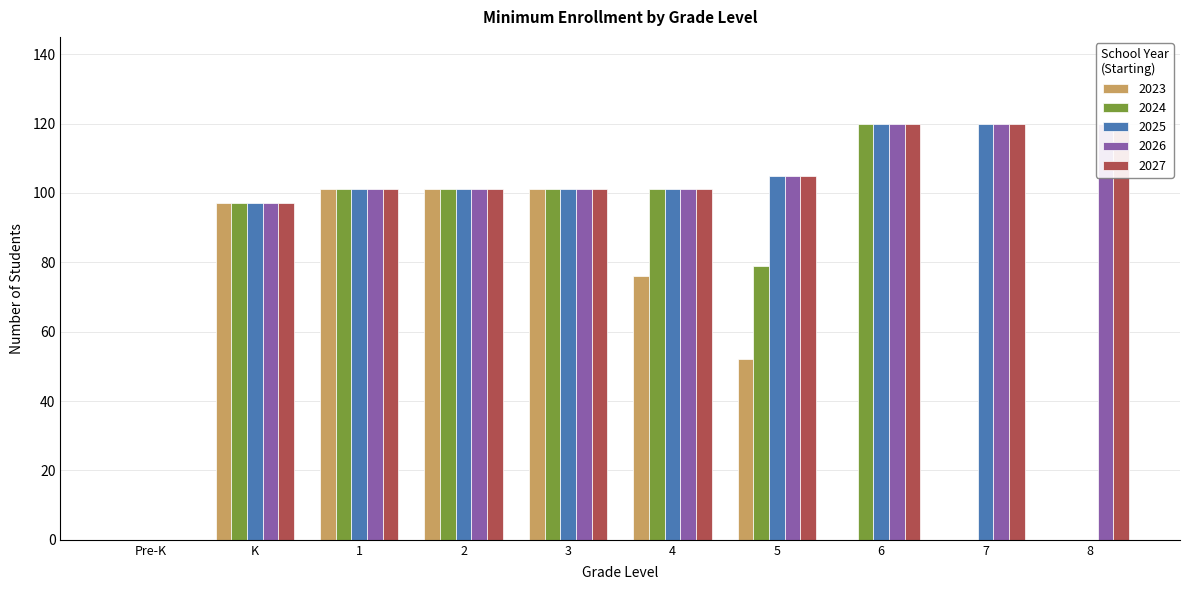

What is the sum of the 2024 values at 8 and 4?

101